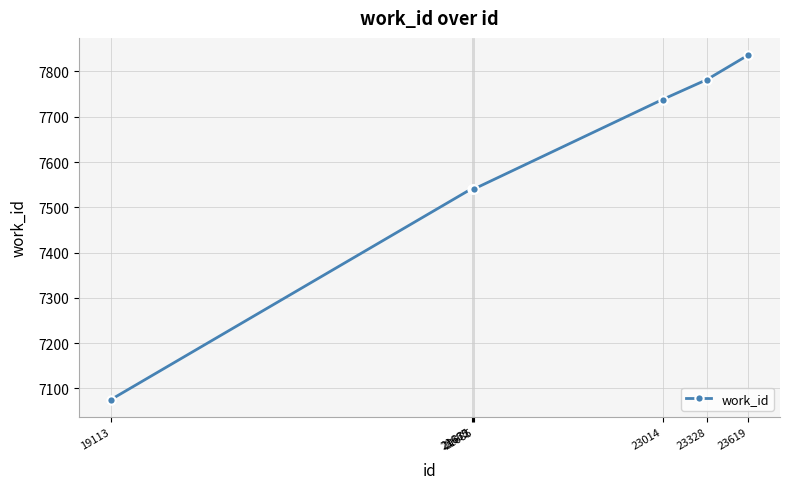

How many lines are shown in the chart?

1